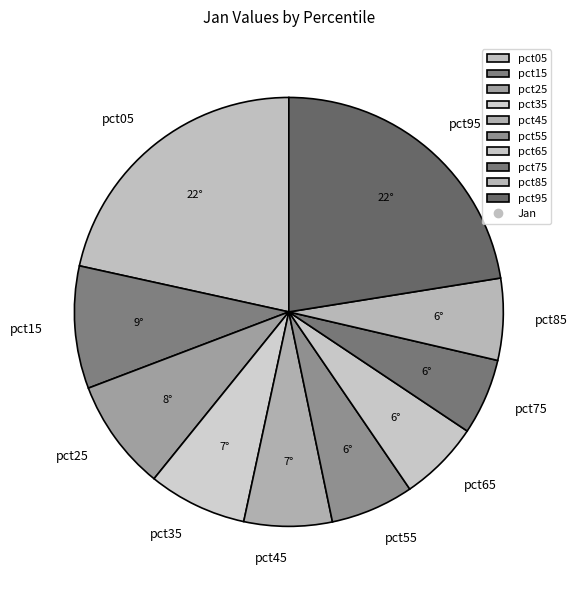

Is there any slice that represents more than half of the pie?

No